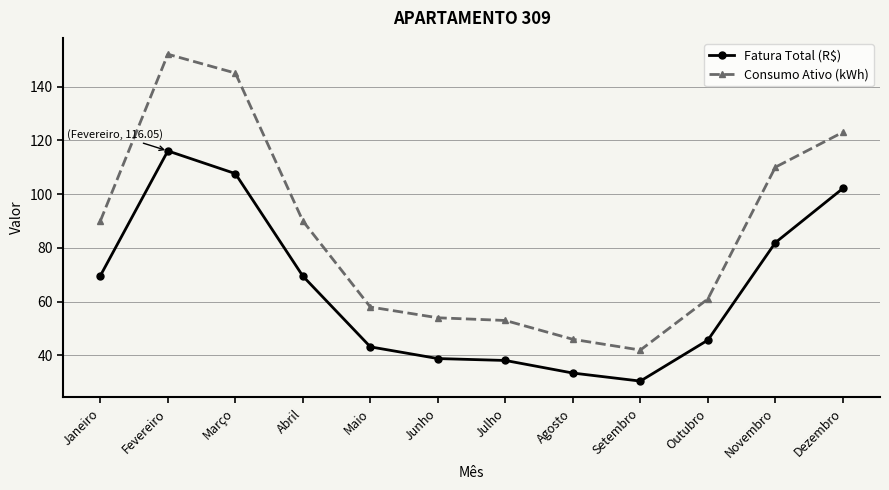

The Consumo Ativo (kWh) series shows 123.0 at Dezembro. True or false?

True